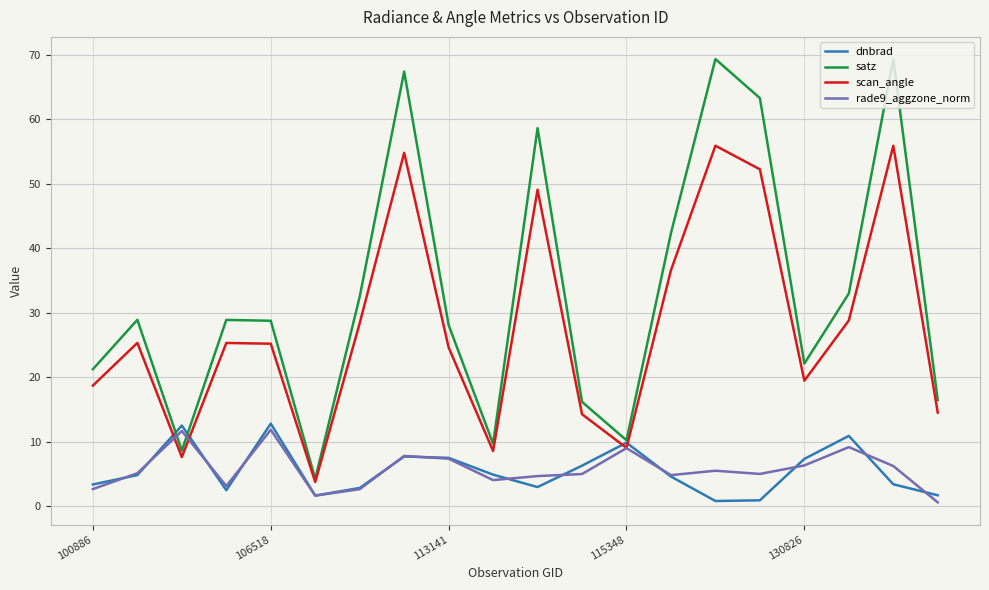

Which series has the largest range (max minus min)?

satz